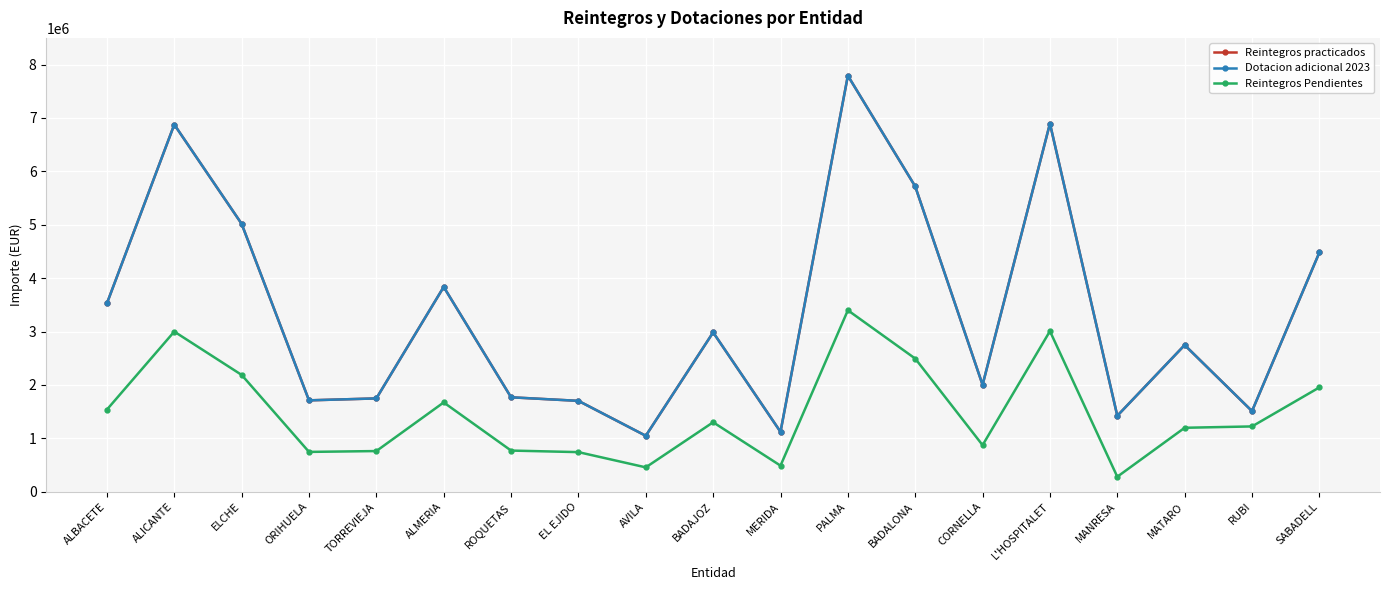

At which label does Reintegros Pendientes reach its peak?

PALMA